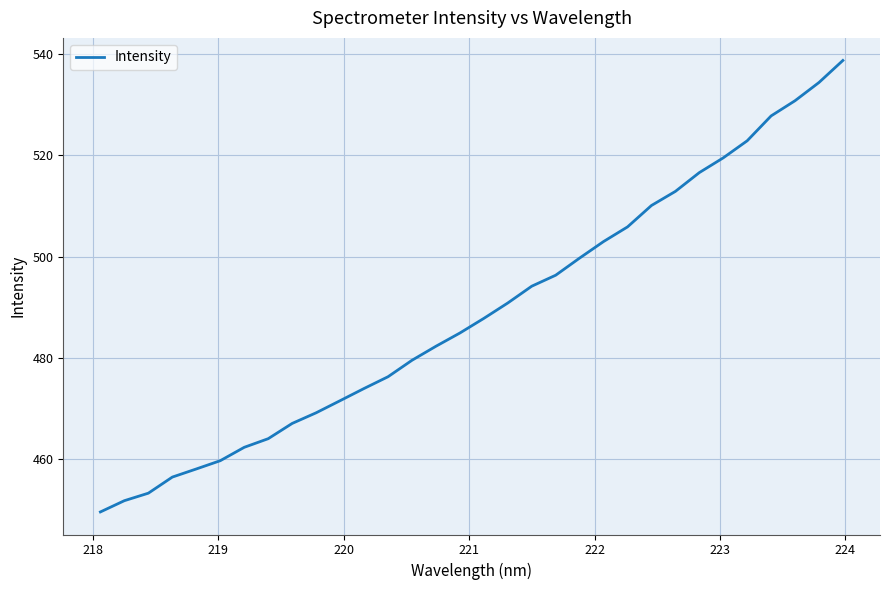

What is the sum of all values?

15651.6